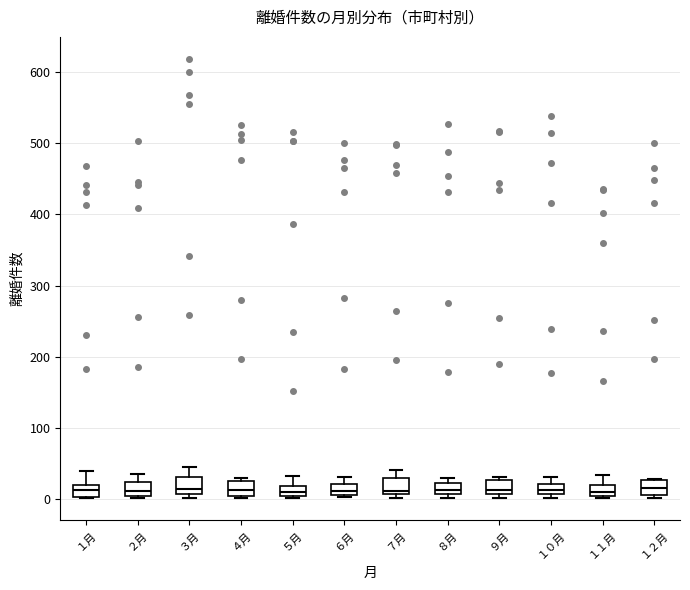

Where is the upper edge of the box for ８月 on the y-axis? The values are not printed on the chart, so give them approximately, as read against the axis.

20